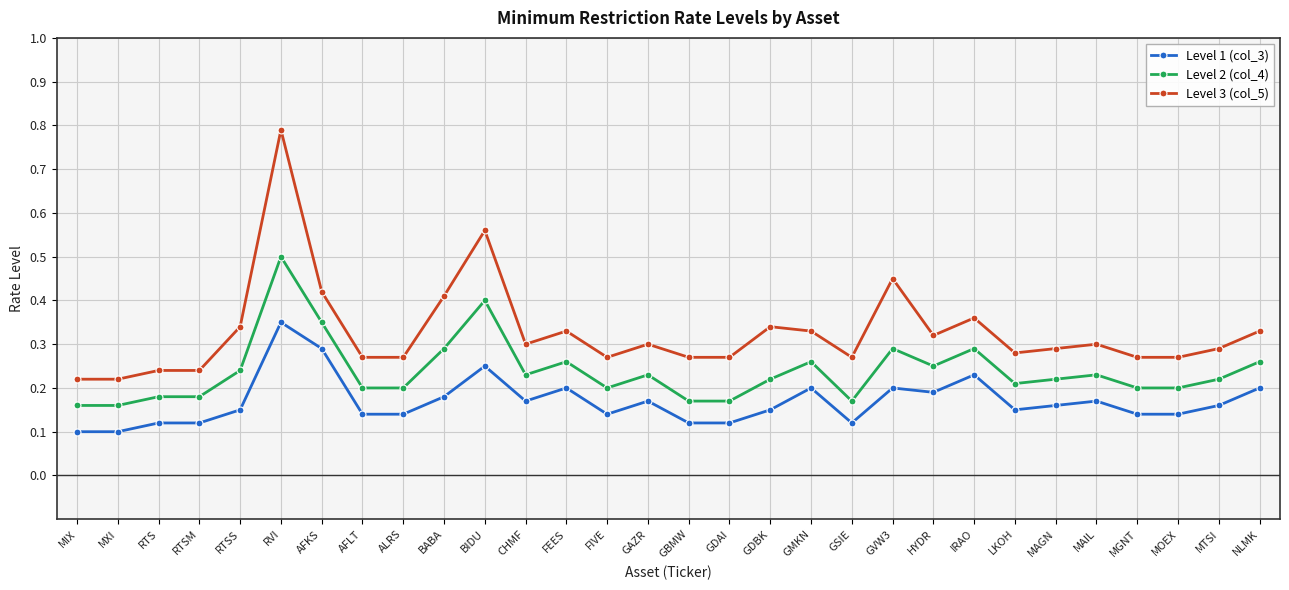

At which category is the sum across all series the highest?

RVI